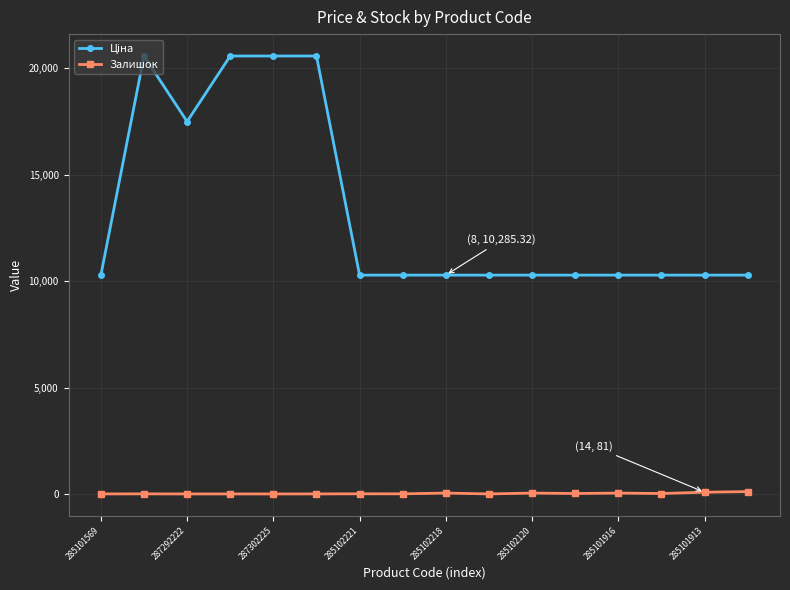

At how many categories does at least one series exceed 13121?

5